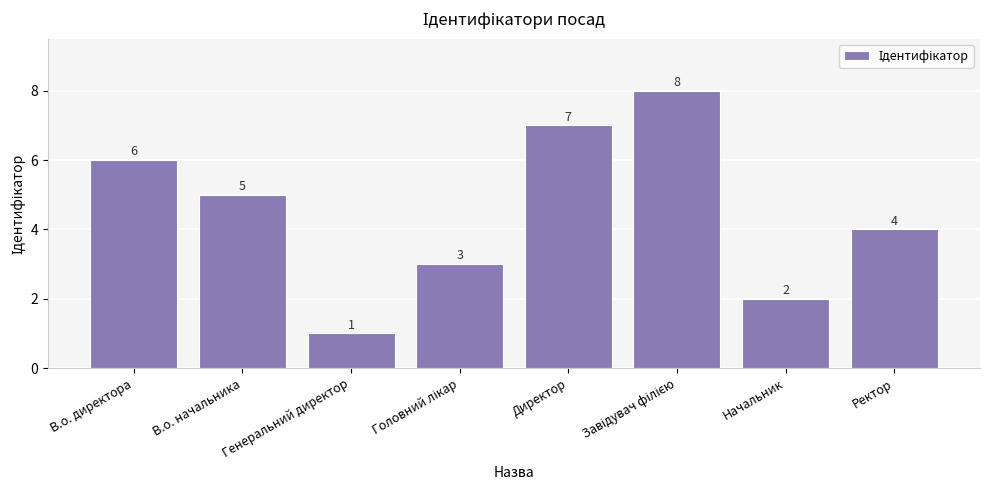

Which has a higher value, Генеральний директор or Ректор?

Ректор